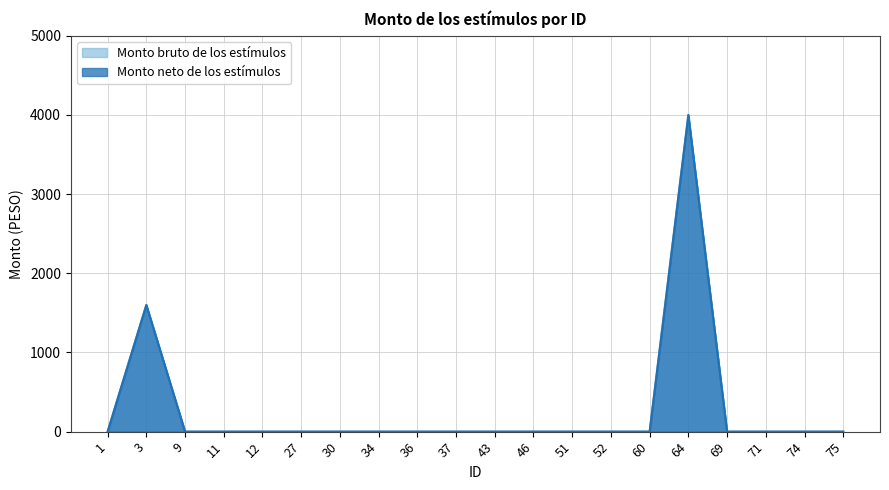

True or false: Monto neto de los estímulos and Monto bruto de los estímulos intersect in this chart.

False